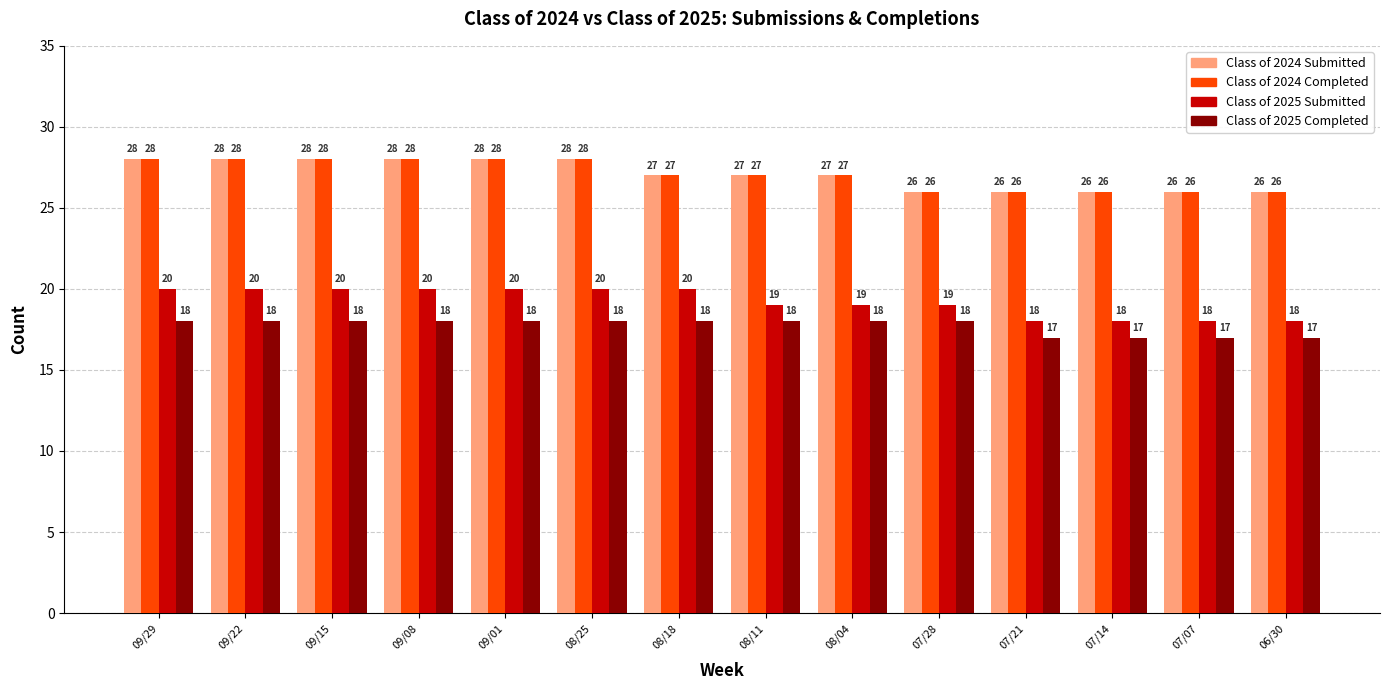

Is it true that Class of 2024 Completed equals 47 at 08/25?

False